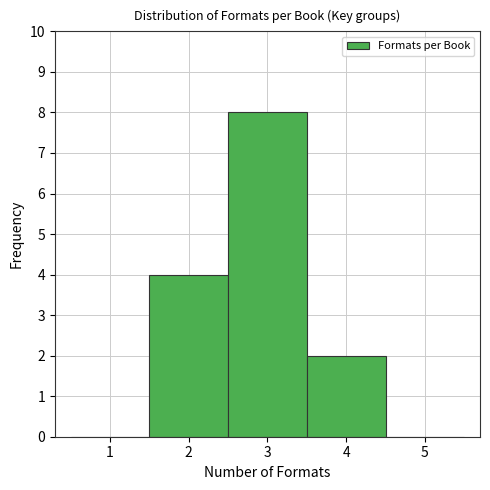

Reading left to right, transcribe this chart: for each bar, give the range it covers on the x-axis and its height. The values are not printed on the chart, so give them approximately, as read against the axis.

0.5 to 1.5: 0
1.5 to 2.5: 4
2.5 to 3.5: 8
3.5 to 4.5: 2
4.5 to 5.5: 0